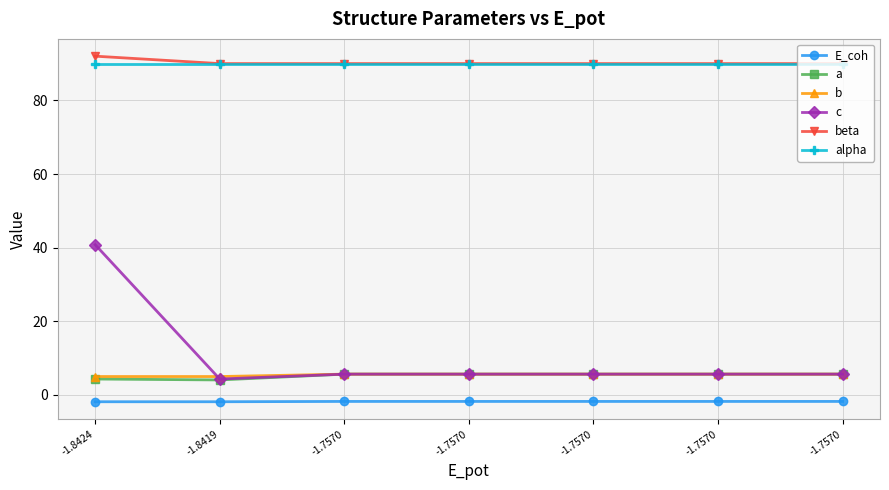

Which has a higher value, -1.7570 or -1.7570?

-1.7570